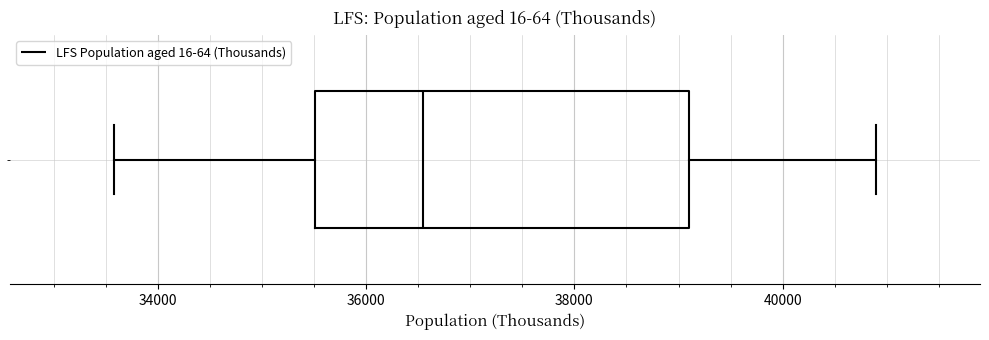

Transcribe this box plot: give where the median line is, the range the box spans, and where the two whiskers end, as read against the x-axis. The values are not printed on the chart, so give them approximately, as read against the axis.

median 36600, box 35600 to 39200, whiskers 33600 to 40800